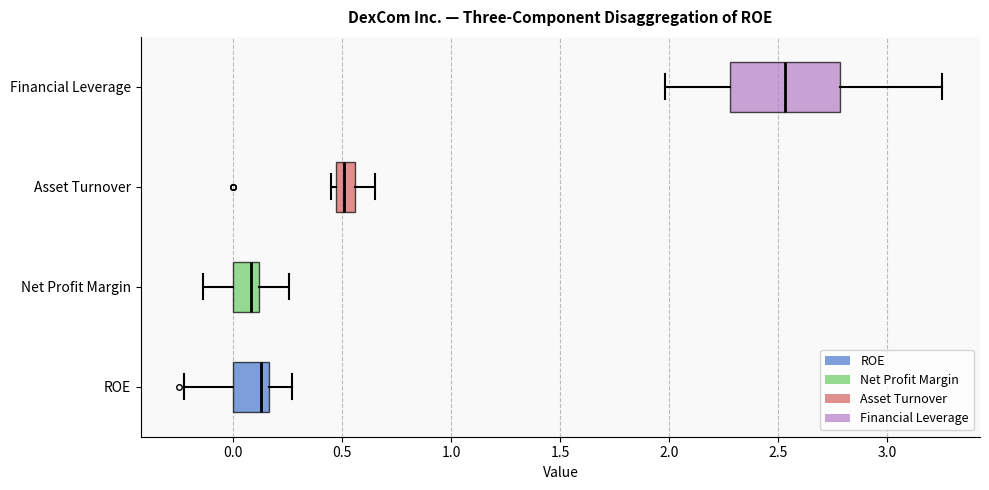

Reading bottom to top, read every box against the x-axis: the position of its median line, the range the box covers, and the ends of its whiskers. The values are not printed on the chart, so give them approximately, as read against the axis.

ROE: median 0.15 (just left of the box's right edge), box 0.00 to 0.15, whiskers -0.20 to 0.25
Net Profit Margin: median 0.10 (just left of the box's right edge), box 0.00 to 0.10, whiskers -0.15 to 0.25
Asset Turnover: median 0.50, box 0.45 to 0.55, whiskers 0.45 (just left of the box's left edge) to 0.65
Financial Leverage: median 2.55, box 2.30 to 2.80, whiskers 2.00 to 3.25